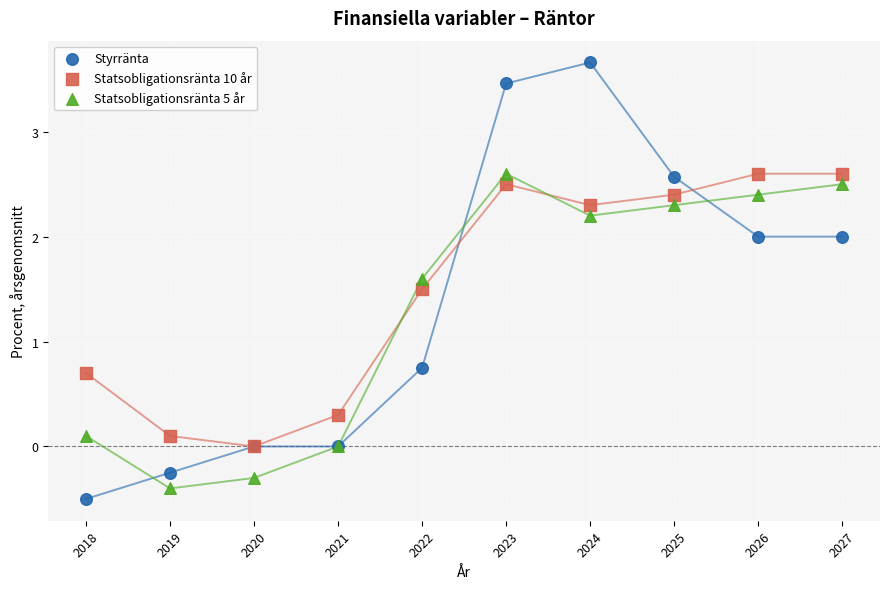

In the Statsobligationsränta 10 år series, what Y value is closest to 1?

0.7